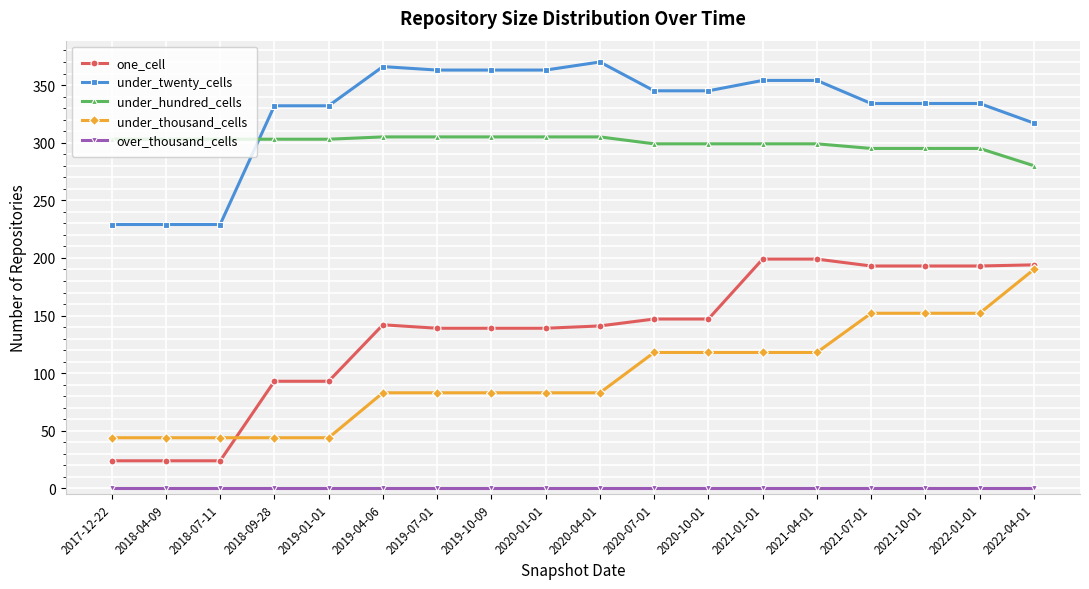

What is the average value of the under_hundred_cells series?

300